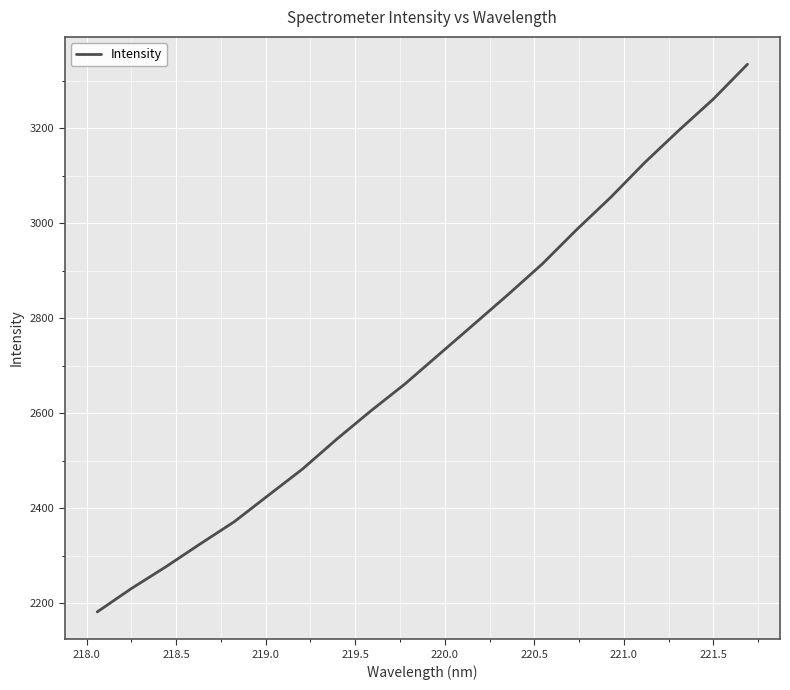

What is the difference between the maximum and minimum values?

1153.4